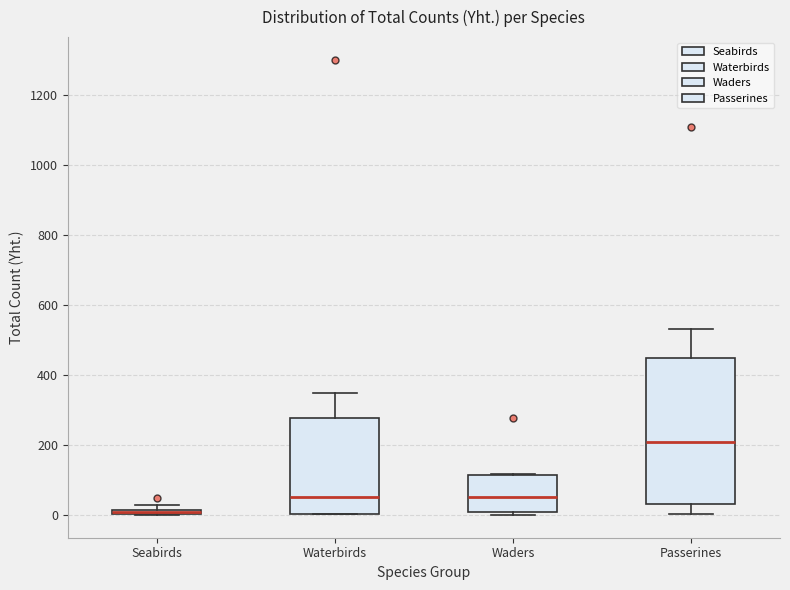

Where is the upper edge of the box for Waterbirds on the y-axis? The values are not printed on the chart, so give them approximately, as read against the axis.

280